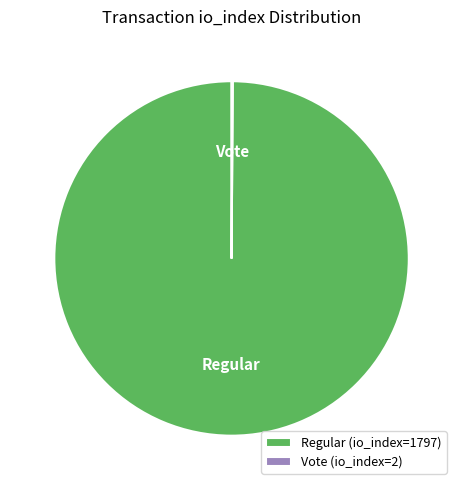

Is there a majority slice in this chart?

Yes